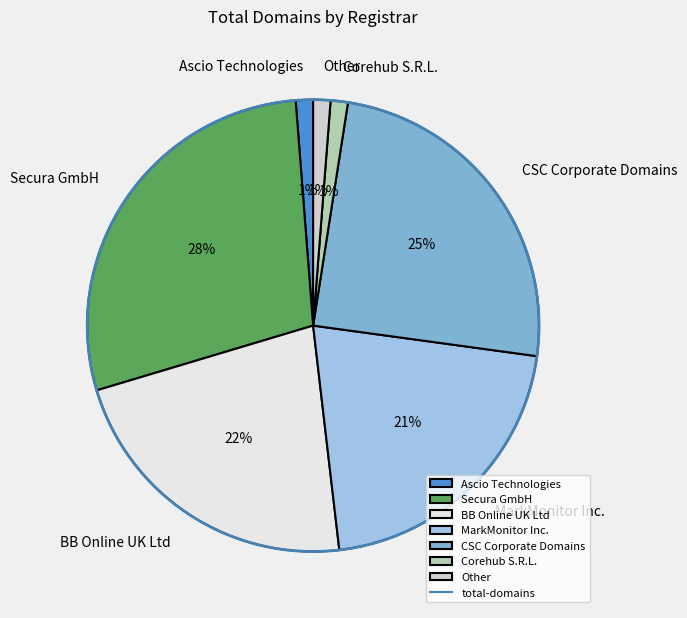

To the nearest percent, what is the average slice percentage?

14%